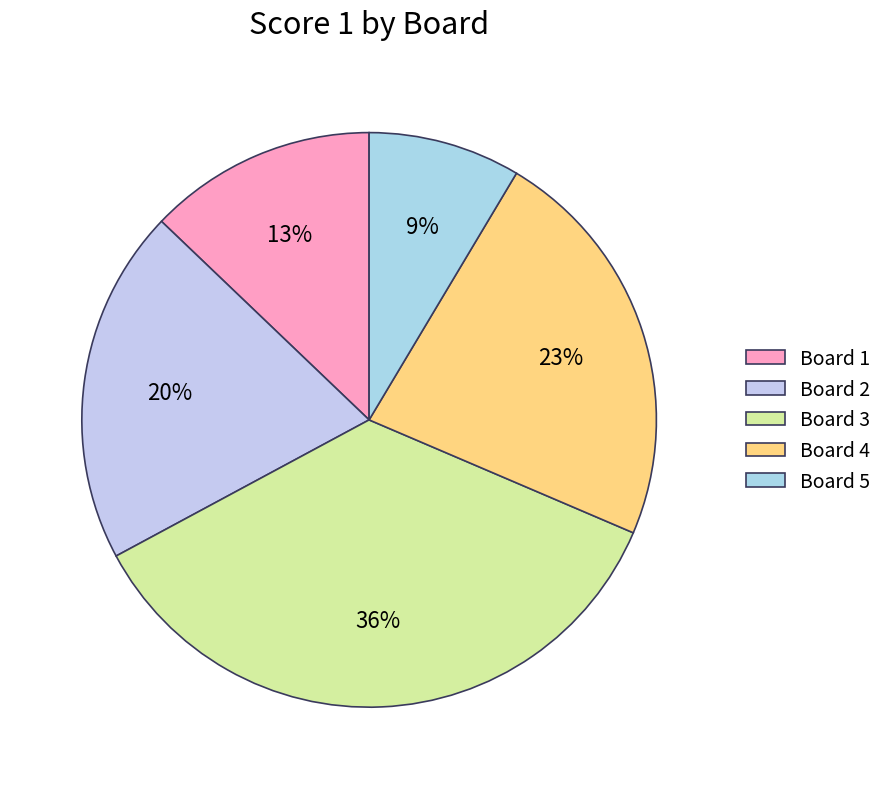

How many segments does this pie chart have?

5